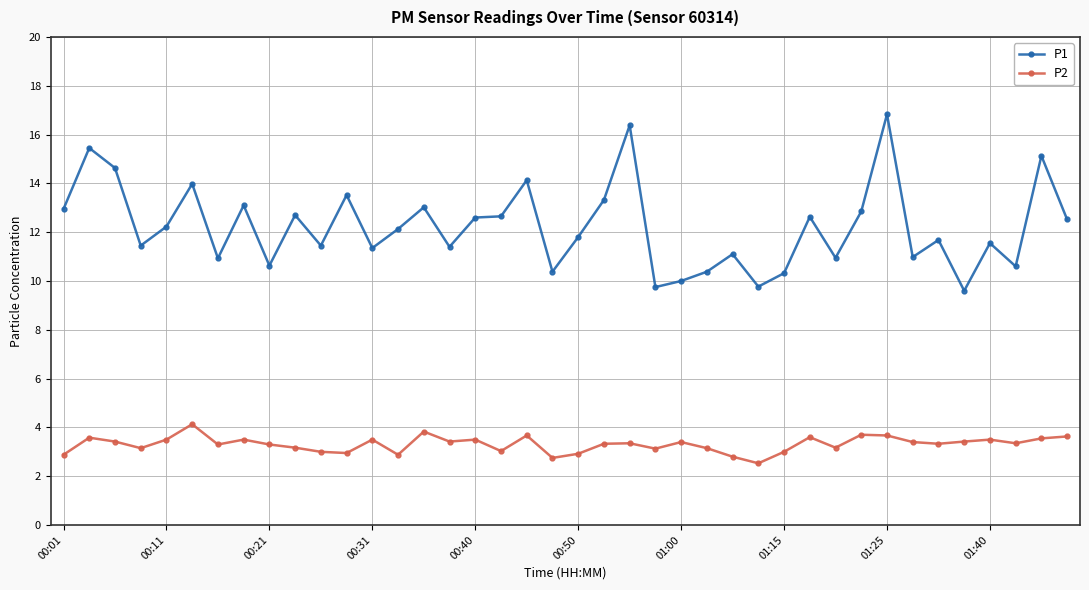

What is the smallest value displayed?

2.5